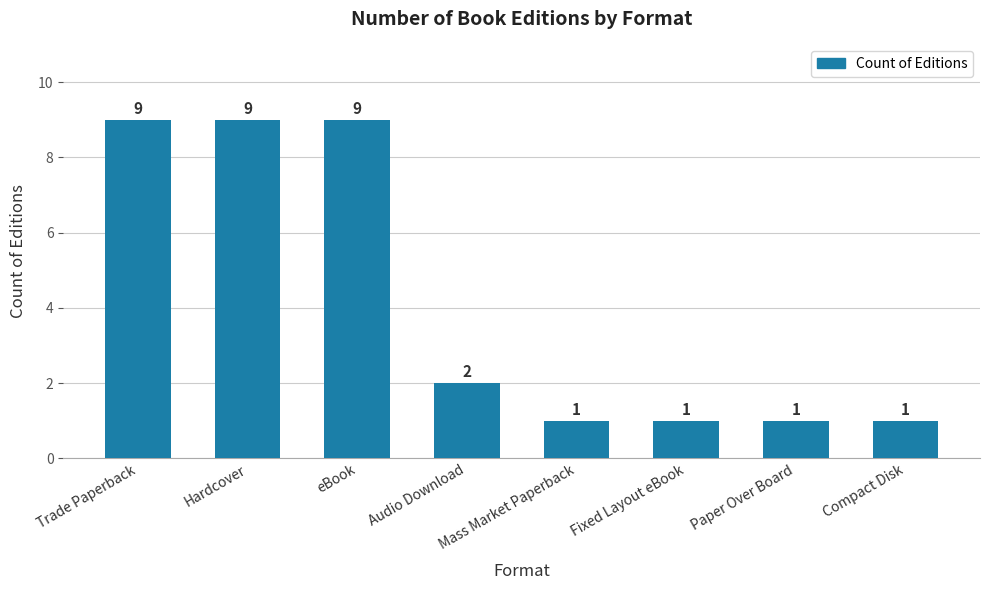

Is it true that the value at Hardcover is 9?

True